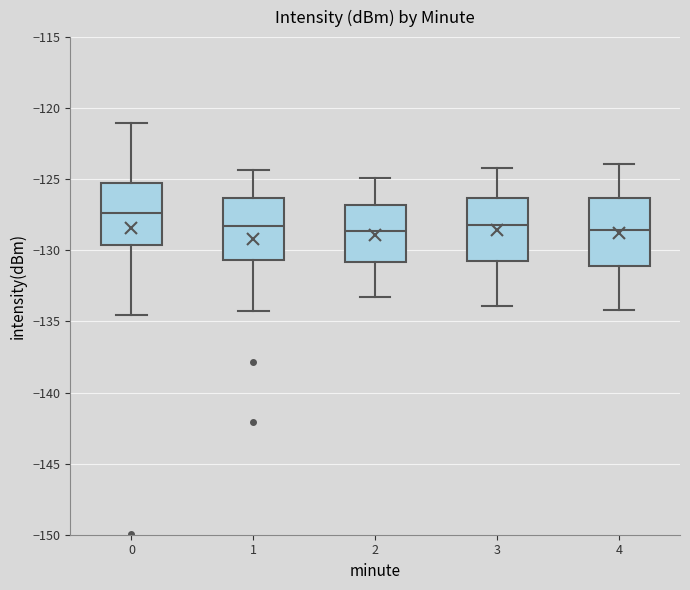

Reading left to right, transcribe this box plot: for each box, give where its median line is, the range the box spans, and where its two whiskers end, as read against the y-axis. The values are not printed on the chart, so give them approximately, as read against the axis.

0: median -127.5, box -129.5 to -125.0, whiskers -134.5 to -121.0
1: median -128.5, box -130.5 to -126.5, whiskers -134.5 to -124.5
2: median -128.5, box -131.0 to -127.0, whiskers -133.5 to -125.0
3: median -128.0, box -130.5 to -126.5, whiskers -134.0 to -124.0
4: median -128.5, box -131.0 to -126.5, whiskers -134.0 to -124.0